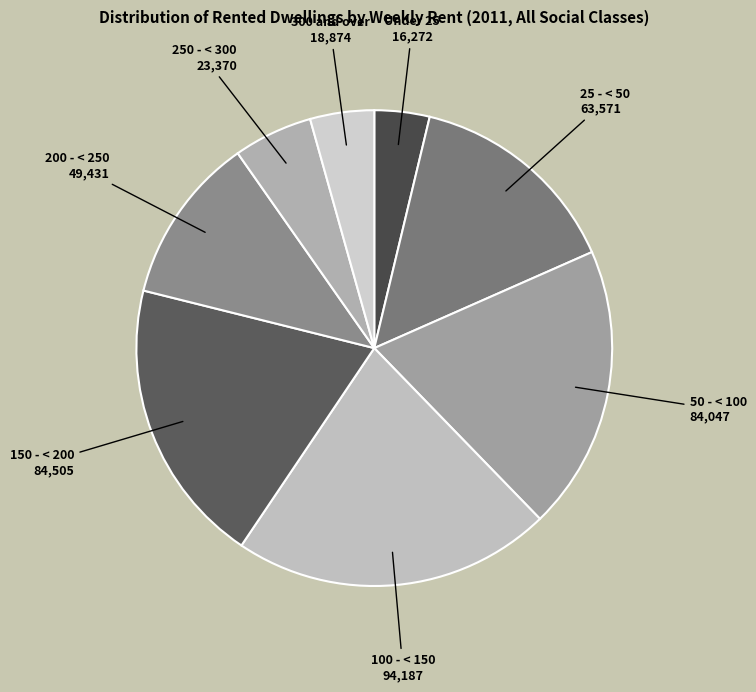

Which slice is the smallest?

Under 25